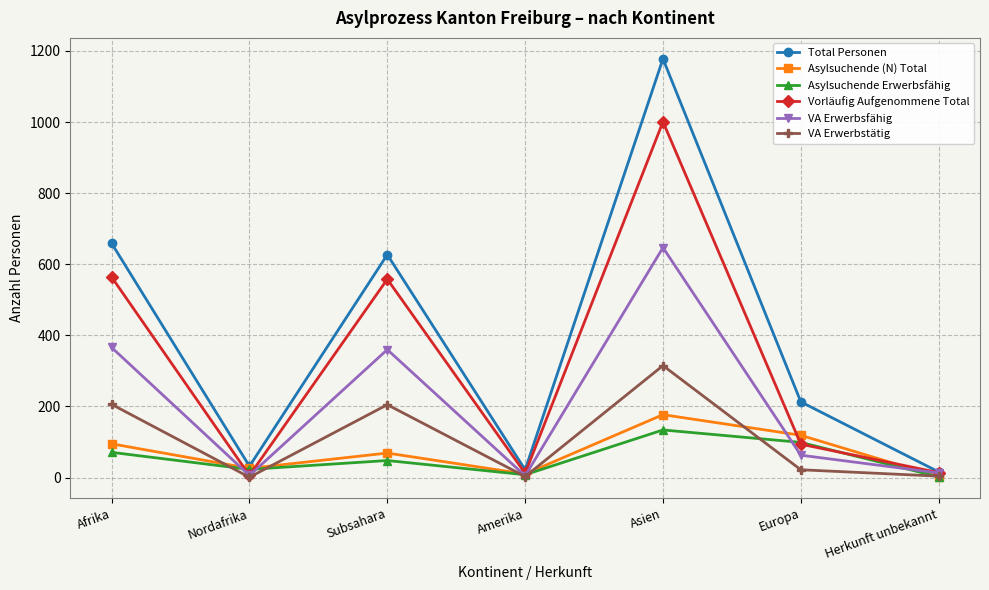

Where is VA Erwerbsfähig nearest to the value 326?

Subsahara